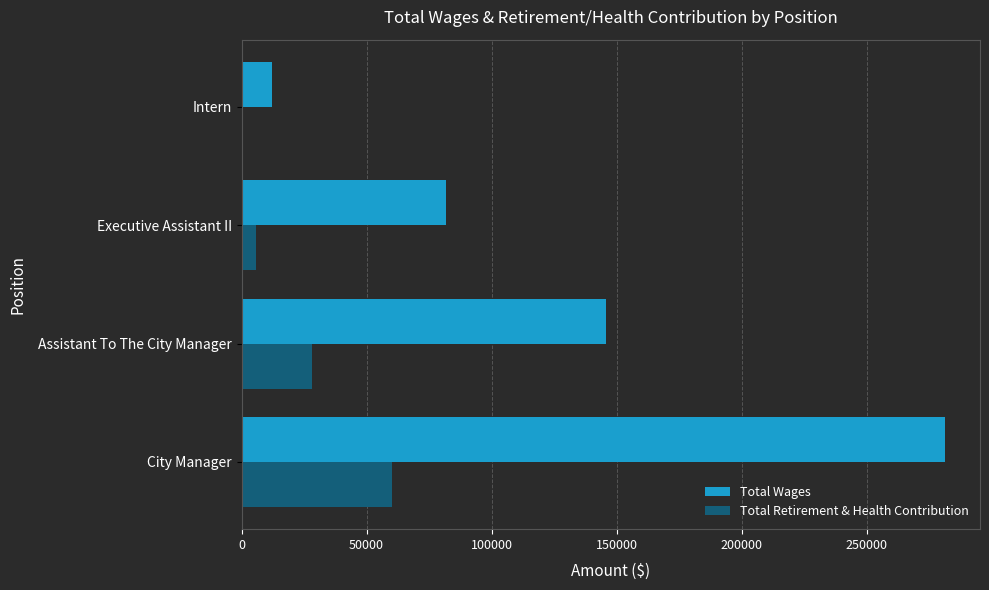

What are all the series names shown in the legend?

Total Wages, Total Retirement & Health Contribution